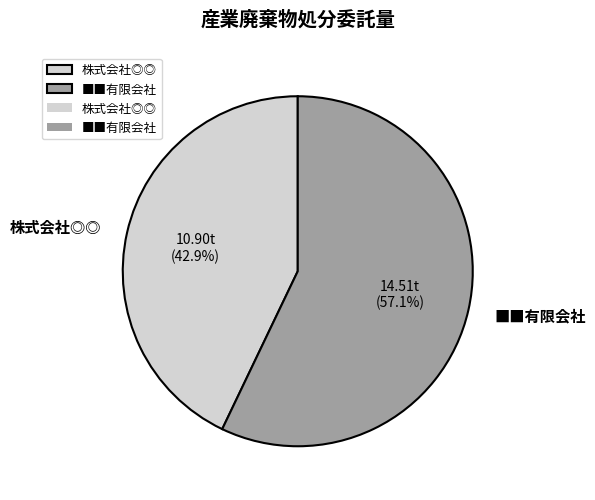

Combined, do 株式会社◎◎ and ■■有限会社 account for over 50%?

Yes